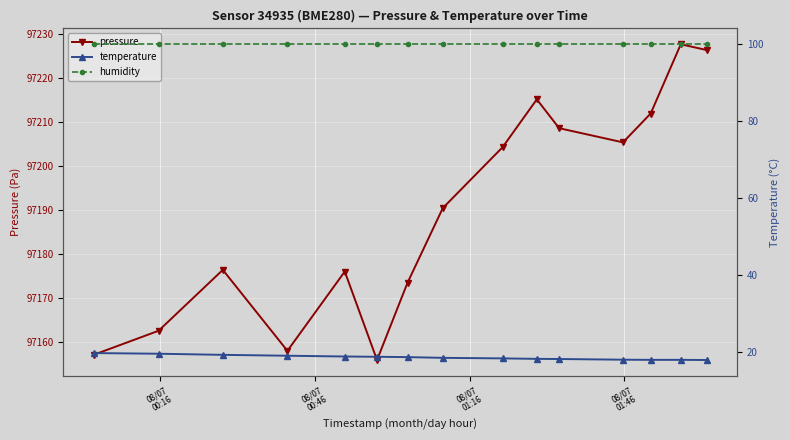

Which series has the largest total across all categories?

pressure